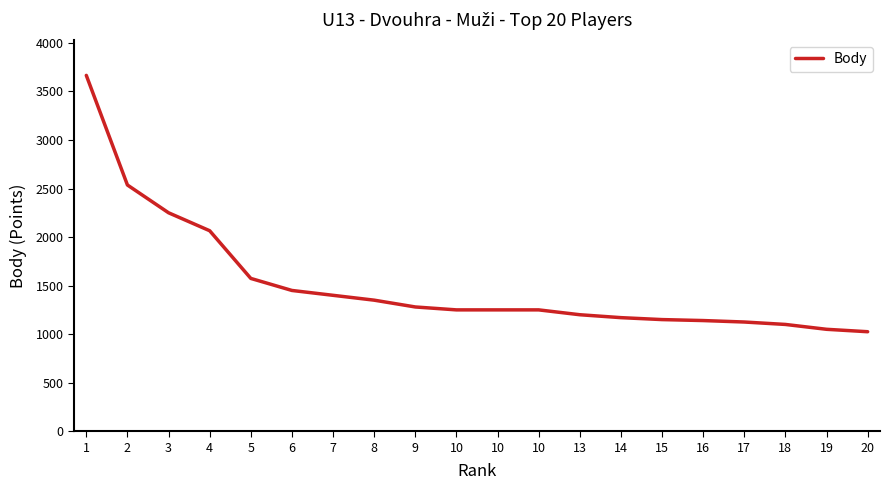

What value does the data have at 6, to the nearest 10?

1450